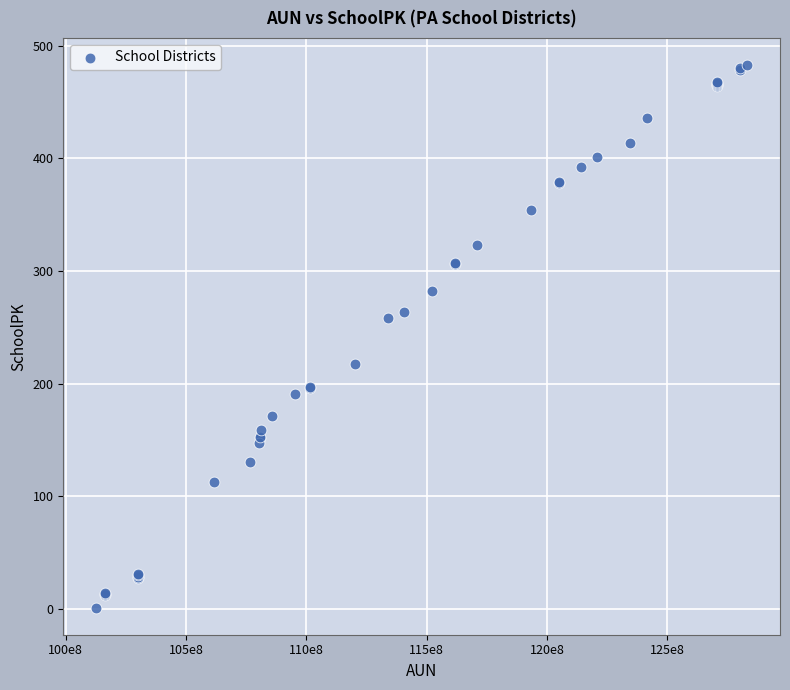

What Y value in the scatter plot is closest to 242?

258